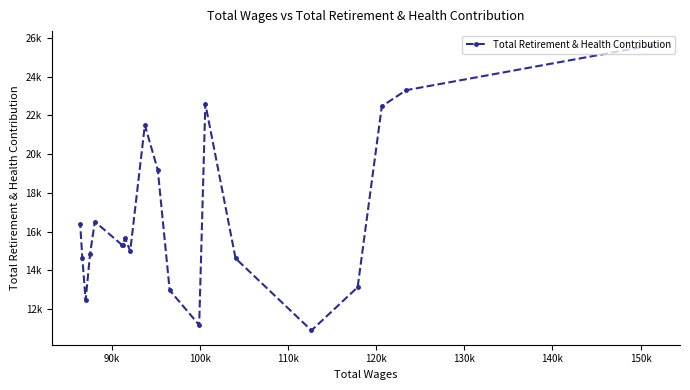

How many categories are shown in the chart?

20